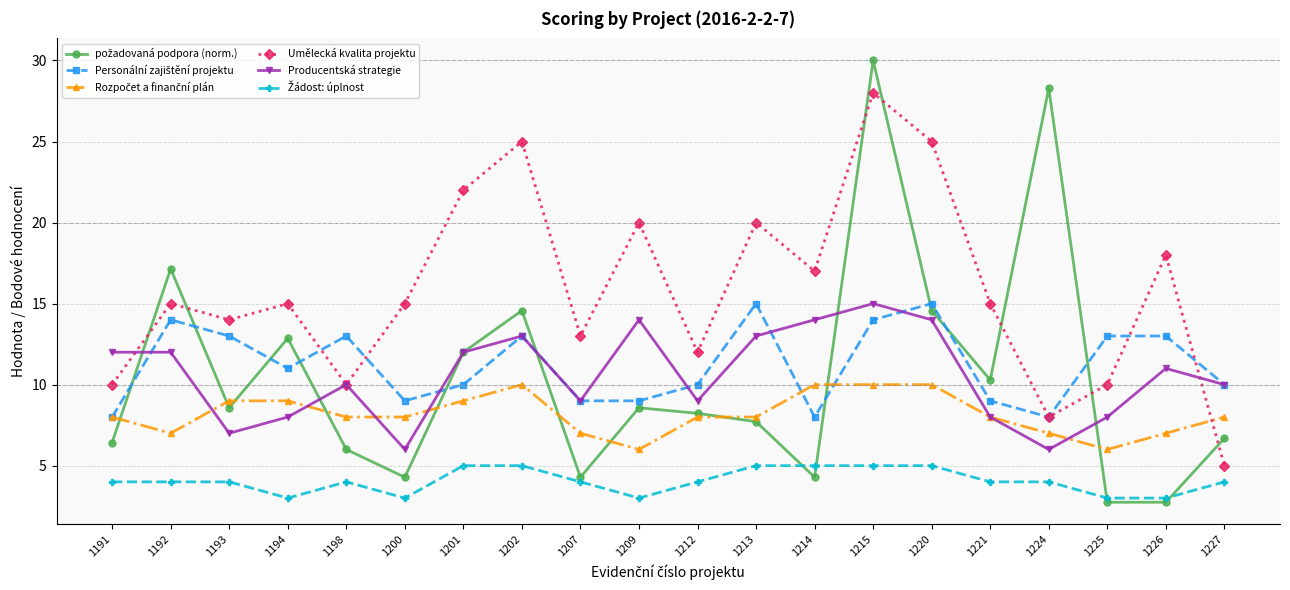

Between 1191 and 1221, which series saw the biggest shift?

Umělecká kvalita projektu